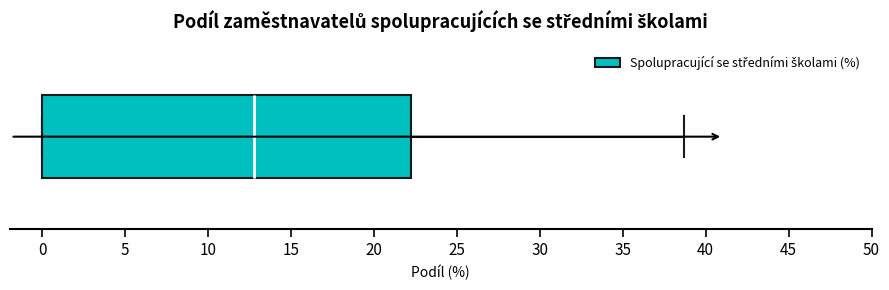

Where is the right edge of the box on the x-axis? The values are not printed on the chart, so give them approximately, as read against the axis.

22.0